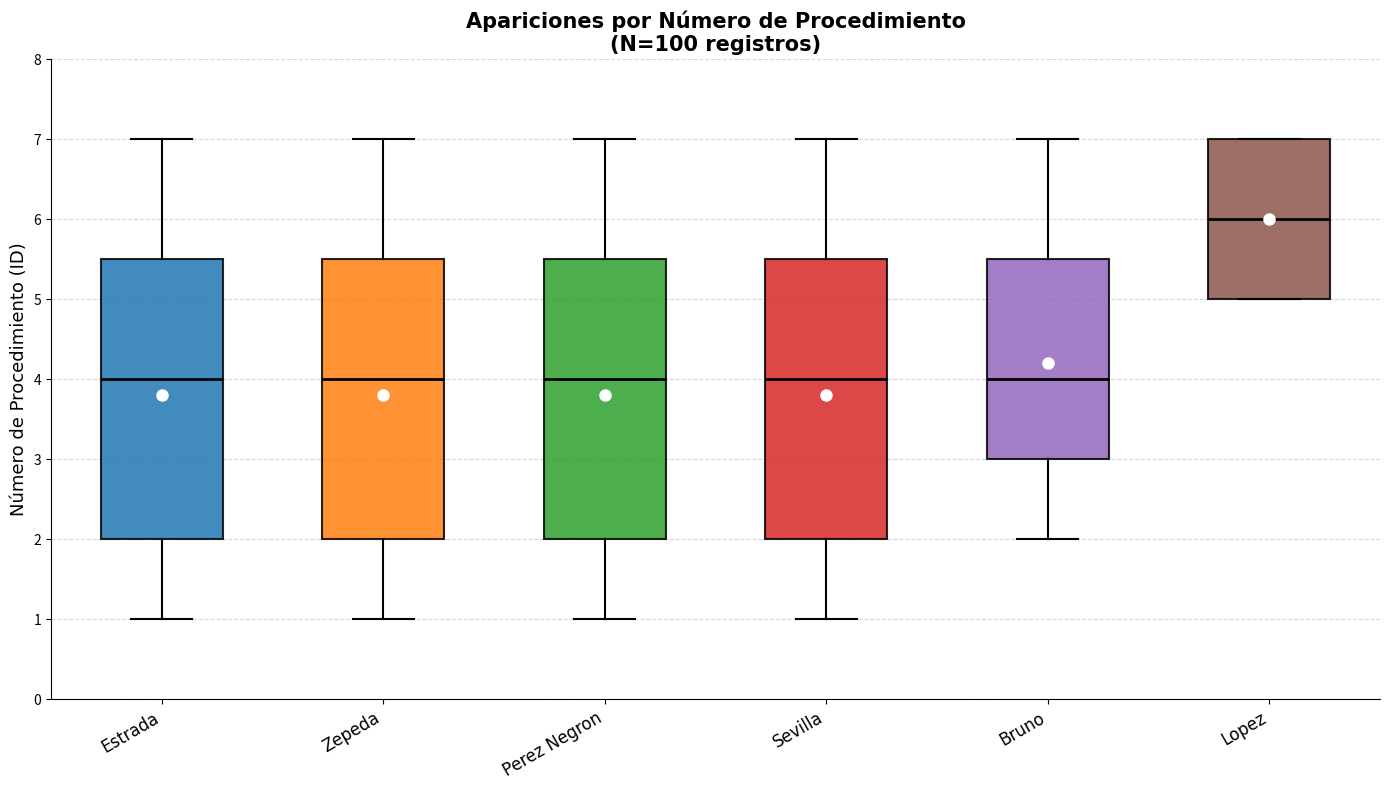

Reading left to right, transcribe this box plot: for each box, give where its median line is, the range the box spans, and where its two whiskers end, as read against the y-axis. The values are not printed on the chart, so give them approximately, as read against the axis.

Estrada: median 4.0, box 2.0 to 5.5, whiskers 1.0 to 7.0
Zepeda: median 4.0, box 2.0 to 5.5, whiskers 1.0 to 7.0
Perez Negron: median 4.0, box 2.0 to 5.5, whiskers 1.0 to 7.0
Sevilla: median 4.0, box 2.0 to 5.5, whiskers 1.0 to 7.0
Bruno: median 4.0, box 3.0 to 5.5, whiskers 2.0 to 7.0
Lopez: median 6.0, box 5.0 to 7.0, whiskers 5.0 to 7.0